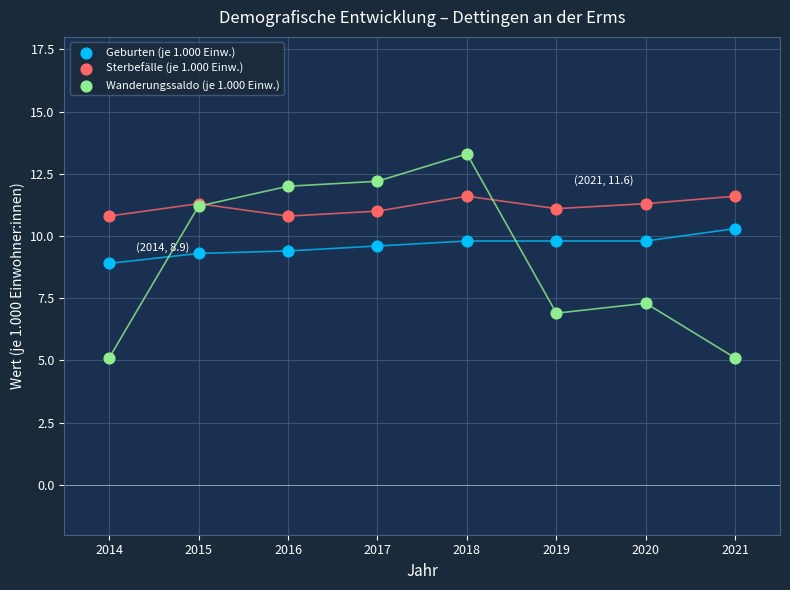

What are all the series names shown in the legend?

Geburten (je 1.000 Einw.), Sterbefälle (je 1.000 Einw.), Wanderungssaldo (je 1.000 Einw.)